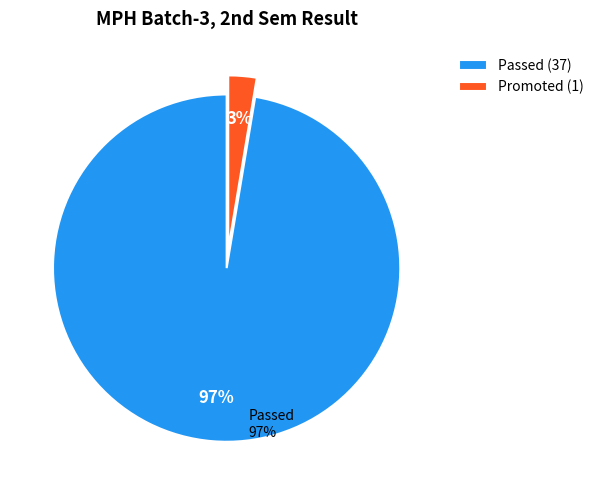

Does any single category account for the majority?

Yes